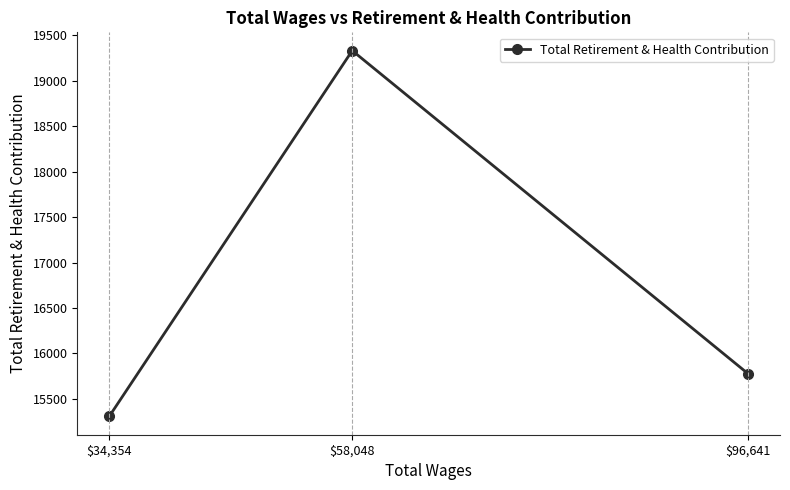

Between $34,354 and $58,048, which is larger?

$58,048